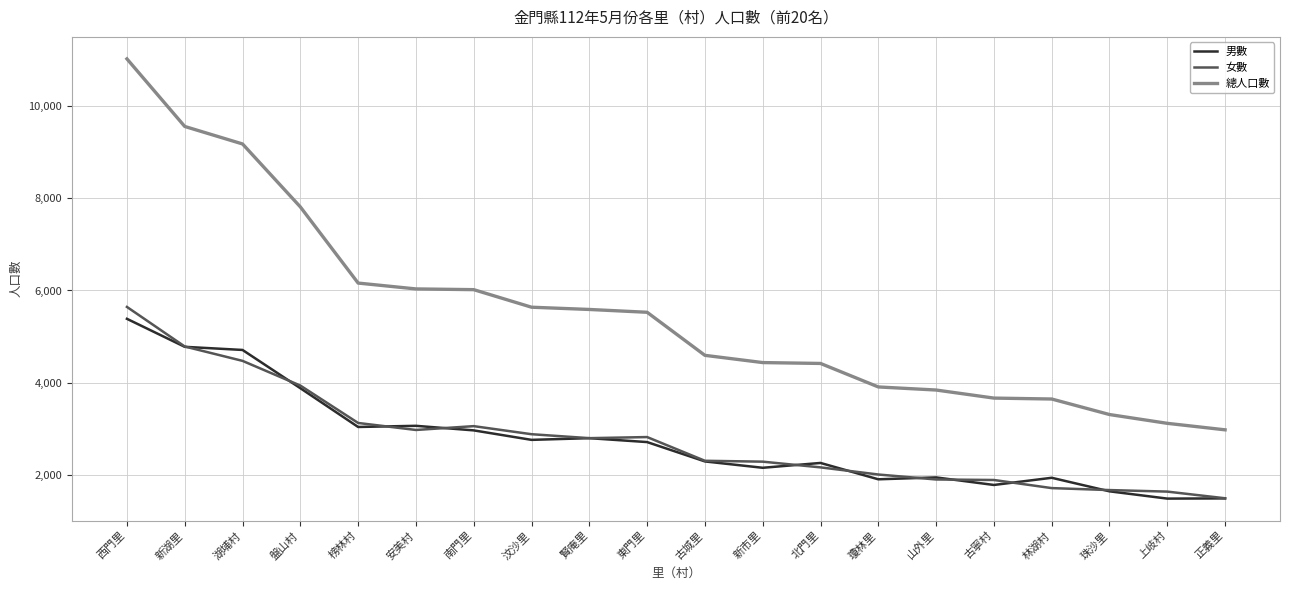

What is the total value across all series at 新市里?

8870